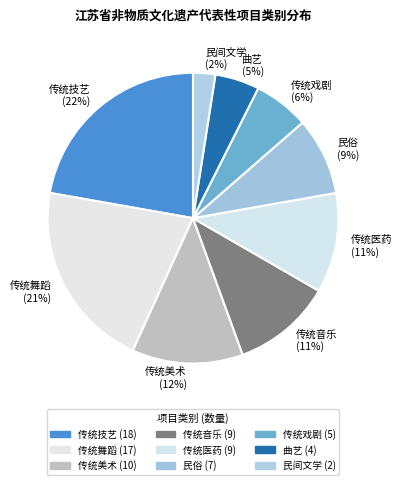

Do 民俗 (9%) and 传统戏剧 (6%) together represent more than half of the pie?

No